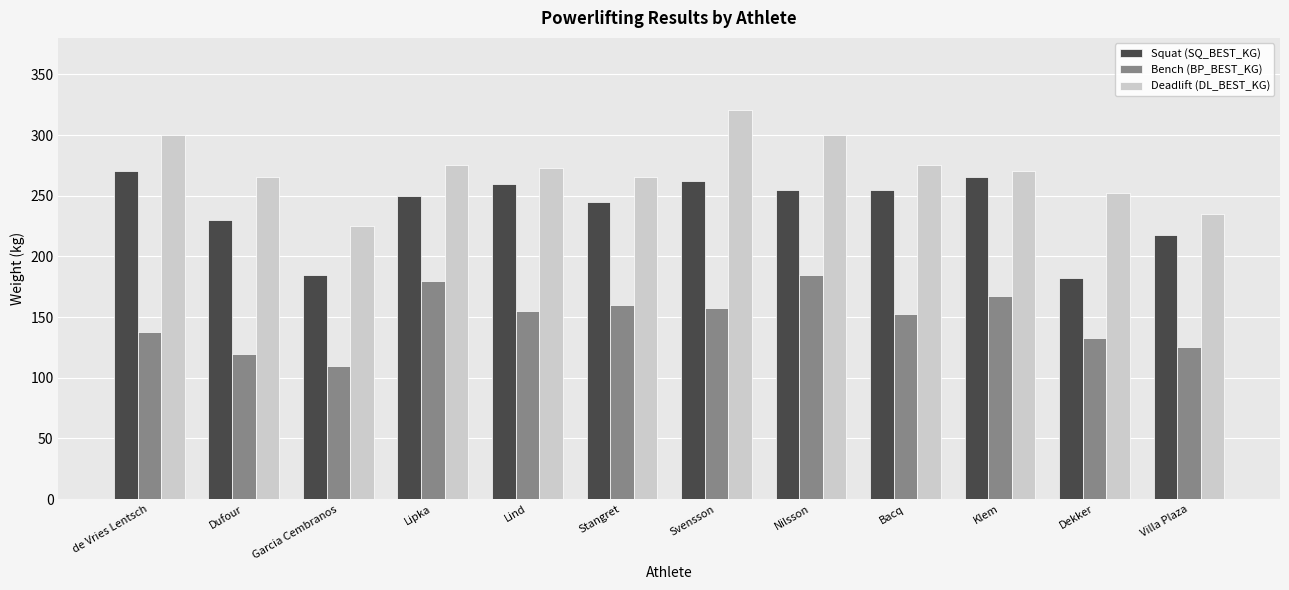

What position from the right is Svensson?

6